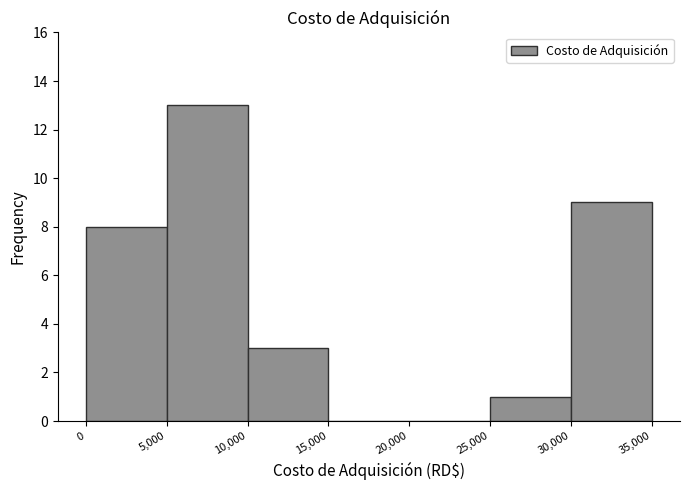

Which range on the x-axis has the tallest bar?

5,000 to 10,000